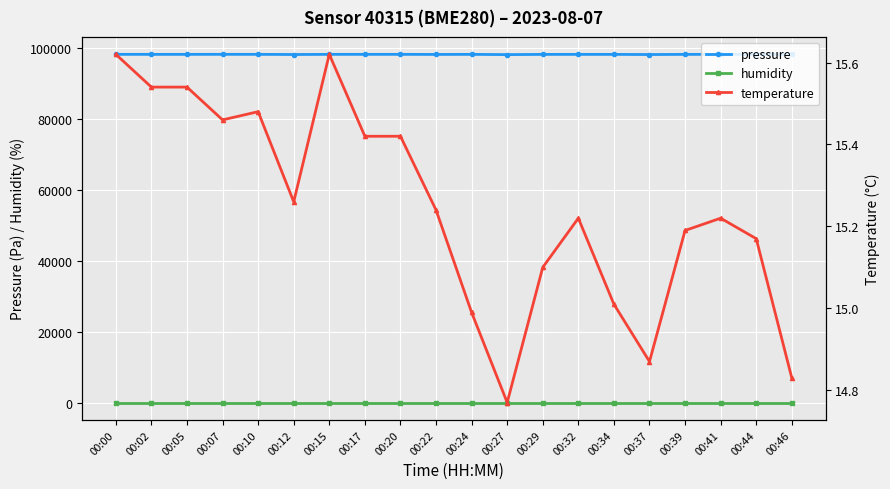

How many lines are shown in the chart?

3